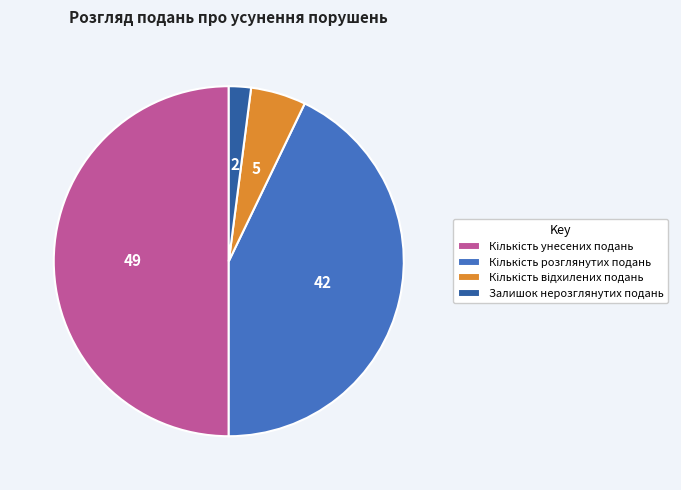

Which category has the smallest portion of the pie?

Залишок нерозглянутих подань